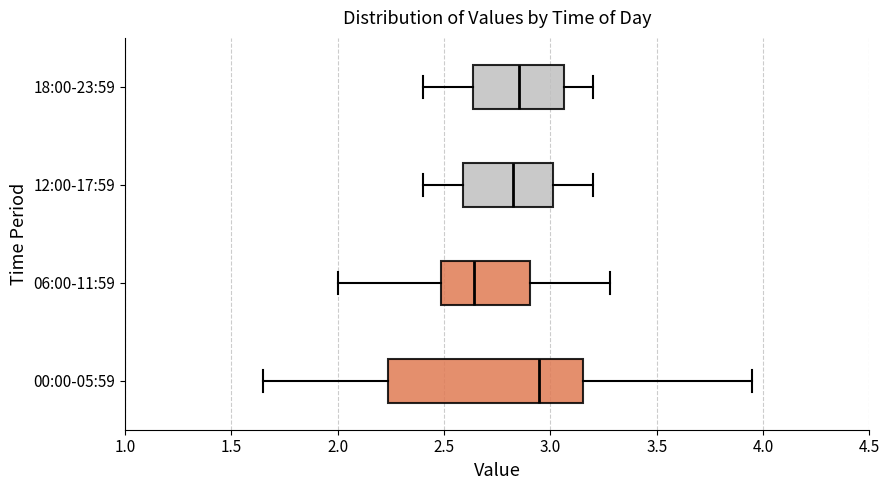

Reading bottom to top, transcribe this box plot: for each box, give where its median line is, the range the box spans, and where its two whiskers end, as read against the x-axis. The values are not printed on the chart, so give them approximately, as read against the axis.

00:00-05:59: median 2.95, box 2.25 to 3.15, whiskers 1.65 to 3.95
06:00-11:59: median 2.65, box 2.50 to 2.90, whiskers 2.00 to 3.30
12:00-17:59: median 2.85, box 2.60 to 3.00, whiskers 2.40 to 3.20
18:00-23:59: median 2.85, box 2.65 to 3.05, whiskers 2.40 to 3.20